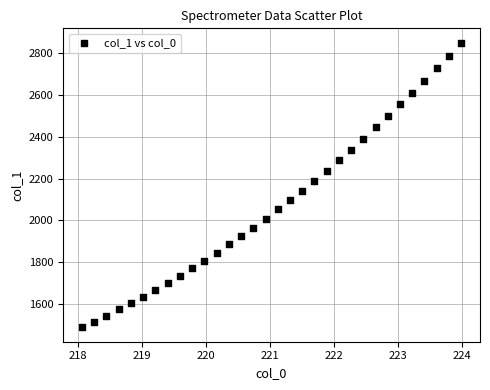

What is the range of X values (max minus min)?

5.9